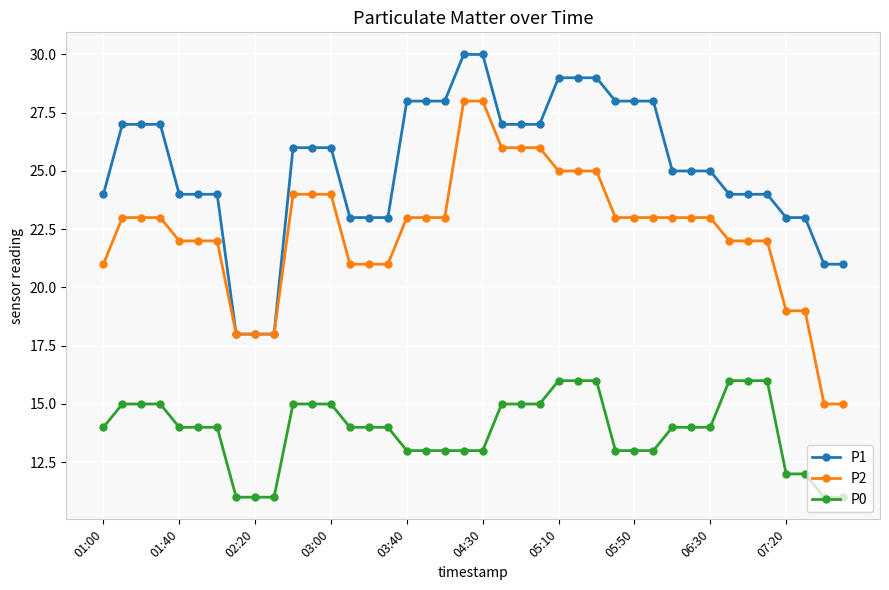

Rank the series by their maximum value, from highest to lowest.

P1, P2, P0